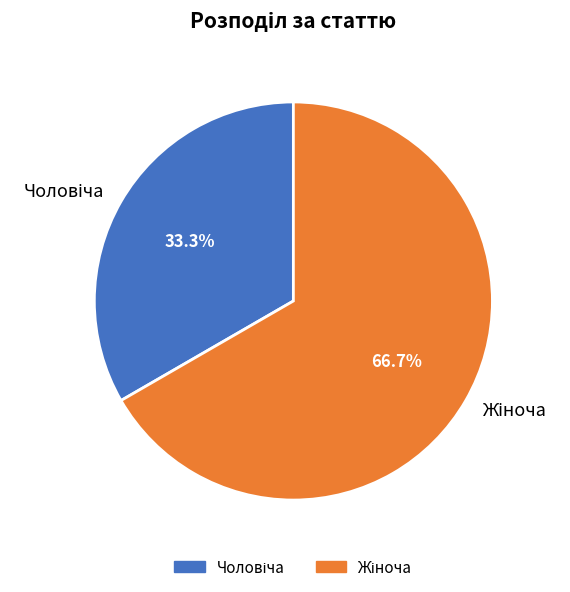

Count the number of slices in the pie.

2